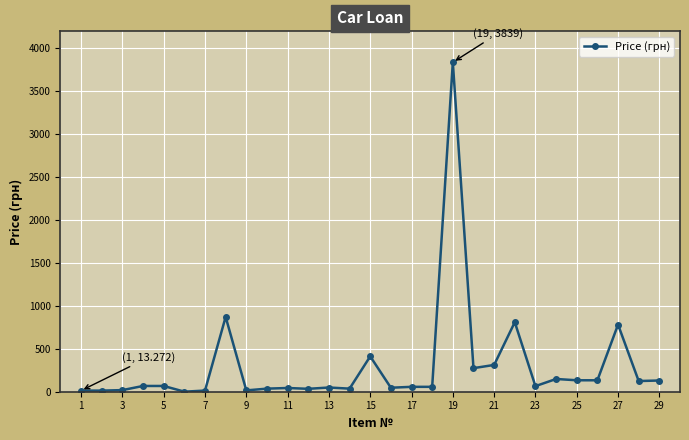

What is the sum of all values?

8605.5